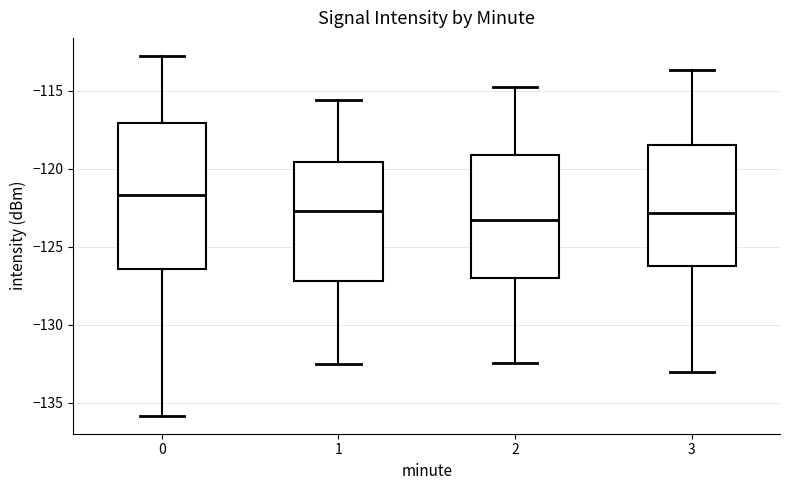

Reading left to right, transcribe this box plot: for each box, give where its median line is, the range the box spans, and where its two whiskers end, as read against the y-axis. The values are not printed on the chart, so give them approximately, as read against the axis.

0: median -121.5, box -126.5 to -117.0, whiskers -136.0 to -113.0
1: median -122.5, box -127.0 to -119.5, whiskers -132.5 to -115.5
2: median -123.5, box -127.0 to -119.0, whiskers -132.5 to -115.0
3: median -123.0, box -126.5 to -118.5, whiskers -133.0 to -113.5